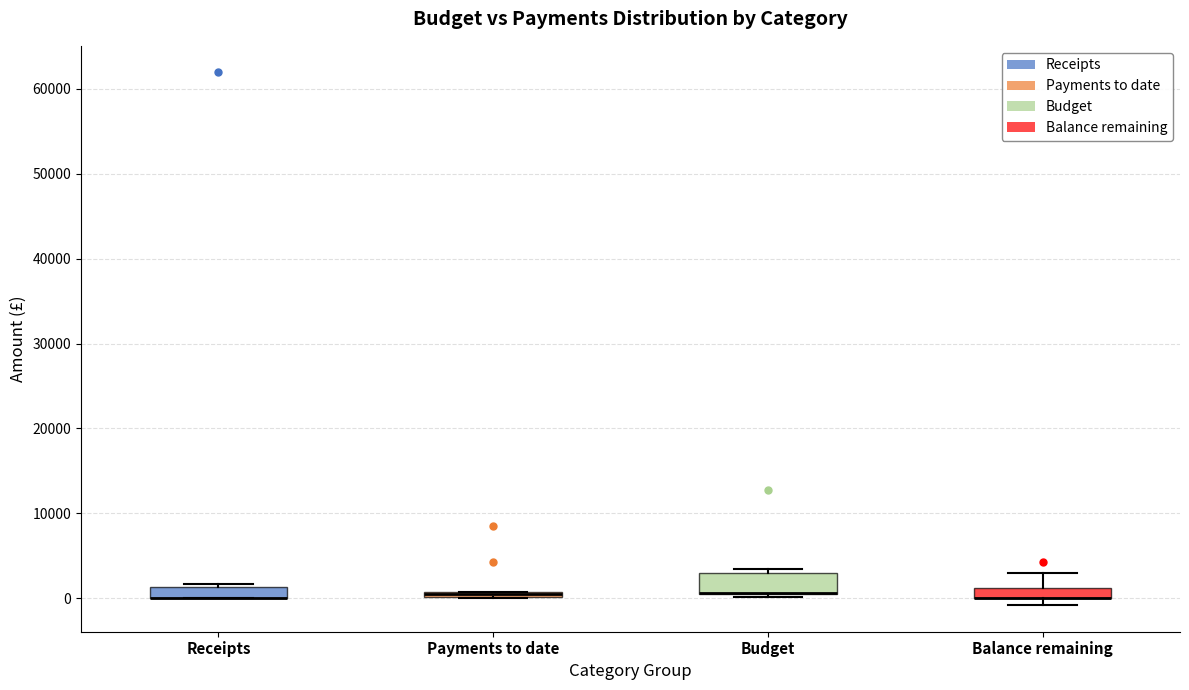

Comparing the boxes themselves (not the whiskers), which one is the tallest?

Budget